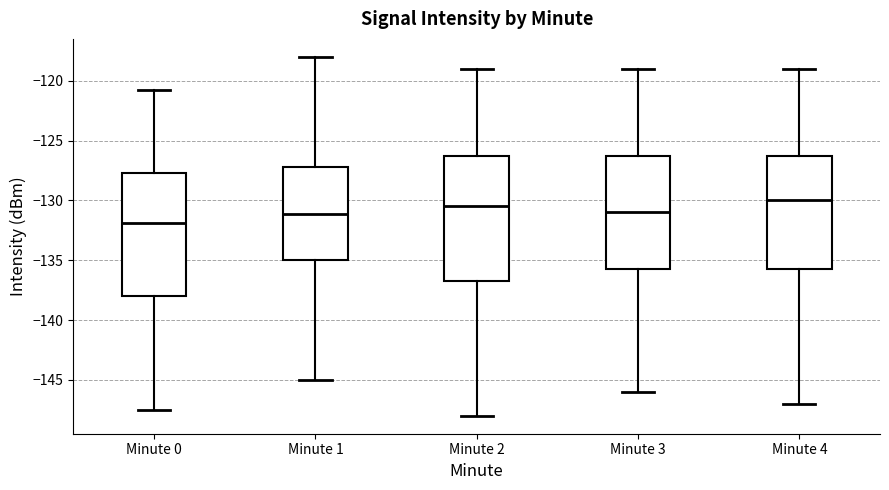

Reading left to right, transcribe this box plot: for each box, give where its median line is, the range the box spans, and where its two whiskers end, as read against the y-axis. The values are not printed on the chart, so give them approximately, as read against the axis.

Minute 0: median -132.0, box -138.0 to -127.5, whiskers -147.5 to -120.5
Minute 1: median -131.0, box -135.0 to -127.0, whiskers -145.0 to -118.0
Minute 2: median -130.5, box -136.5 to -126.0, whiskers -148.0 to -119.0
Minute 3: median -131.0, box -135.5 to -126.0, whiskers -146.0 to -119.0
Minute 4: median -130.0, box -135.5 to -126.0, whiskers -147.0 to -119.0